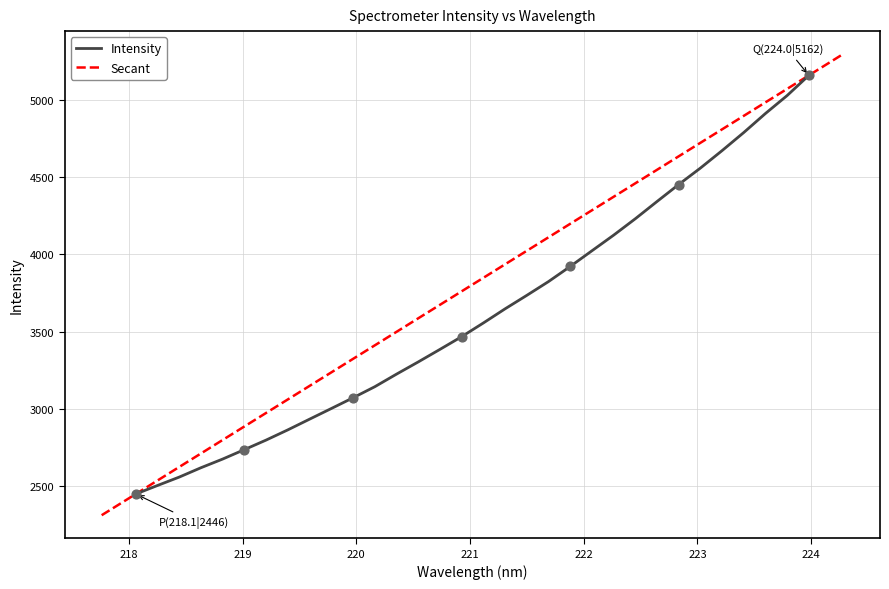

Between 220.5444 and 218.8244, which is larger?

220.5444